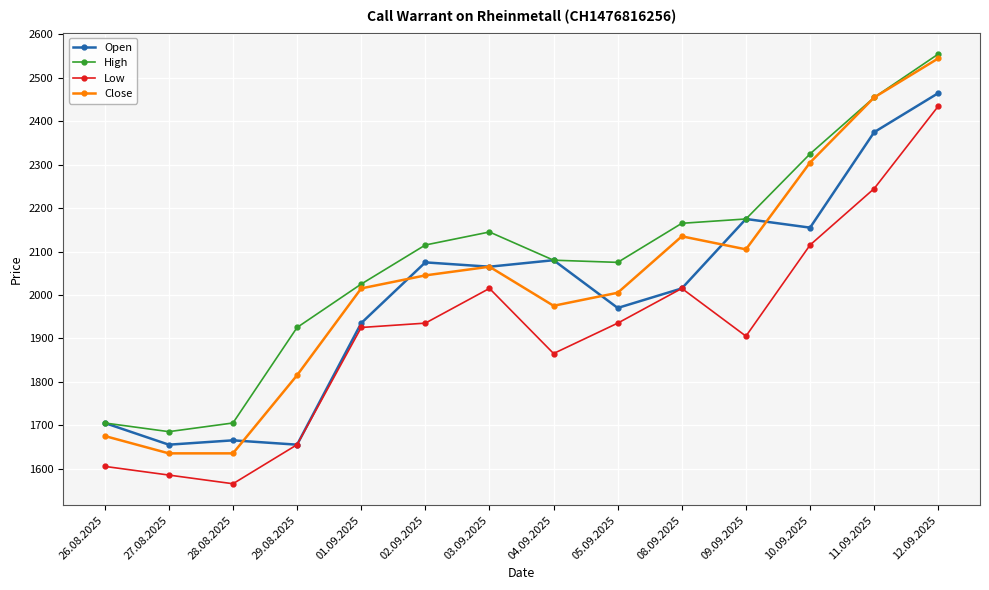

Which series has the largest total across all categories?

High